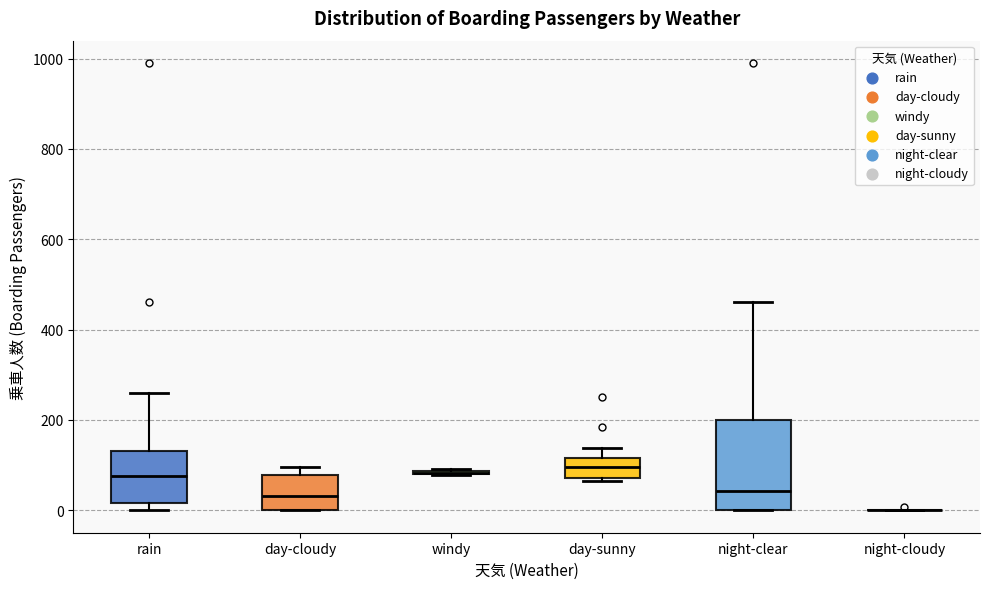

Where is the lower edge of the box for night-clear on the y-axis? The values are not printed on the chart, so give them approximately, as read against the axis.

0